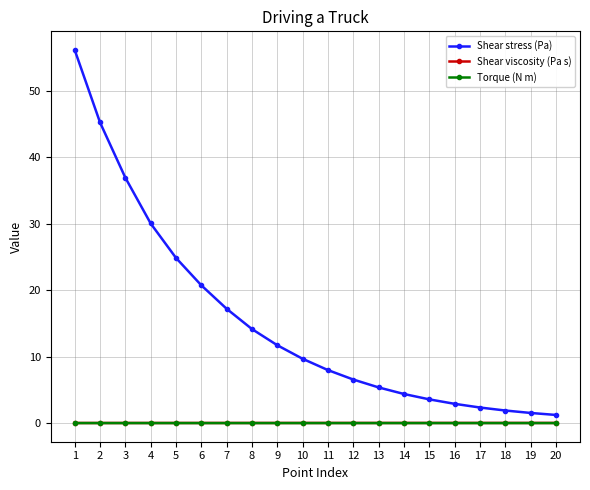

Which series has the largest total across all categories?

Shear stress (Pa)